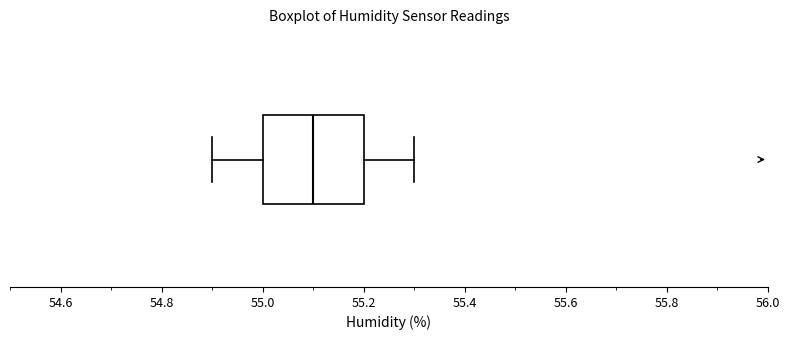

Where does the median line of the box sit on the x-axis? The values are not printed on the chart, so give them approximately, as read against the axis.

55.1